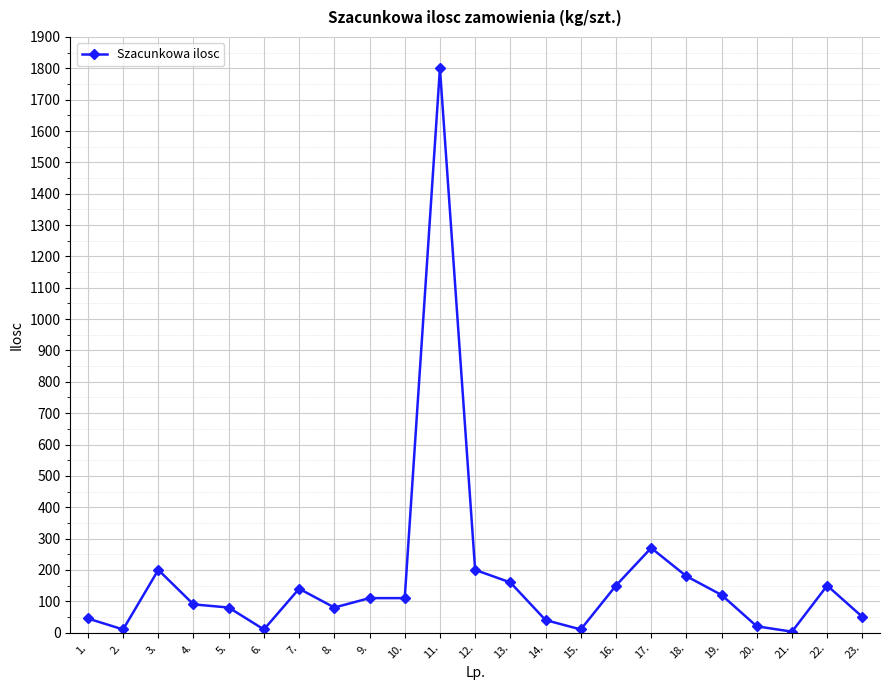

At which label is the value closest to 901?

17.